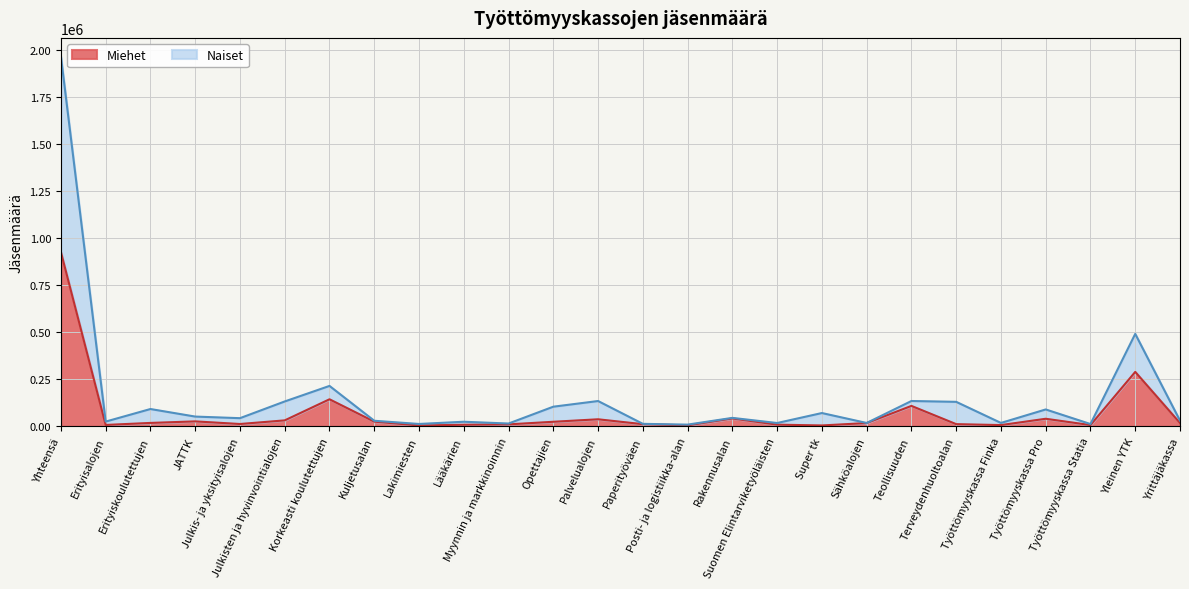

Which series has the largest total across all categories?

Naiset